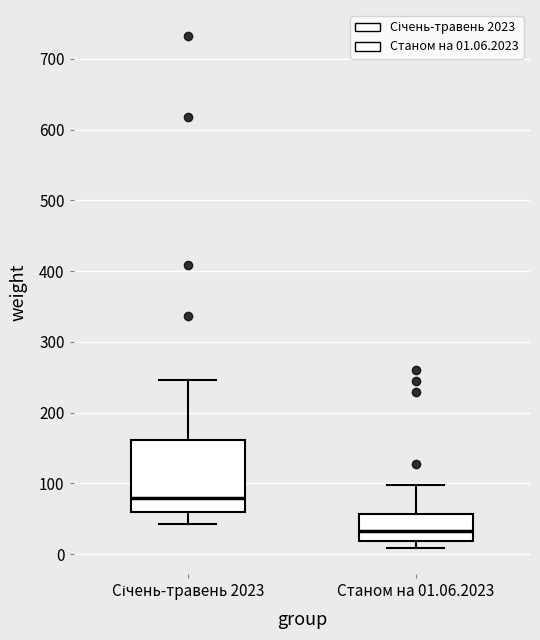

Reading left to right, transcribe this box plot: for each box, give where its median line is, the range the box spans, and where its two whiskers end, as read against the y-axis. The values are not printed on the chart, so give them approximately, as read against the axis.

Січень-травень 2023: median 80, box 60 to 160, whiskers 40 to 250
Станом на 01.06.2023: median 30, box 20 to 60, whiskers 10 to 100